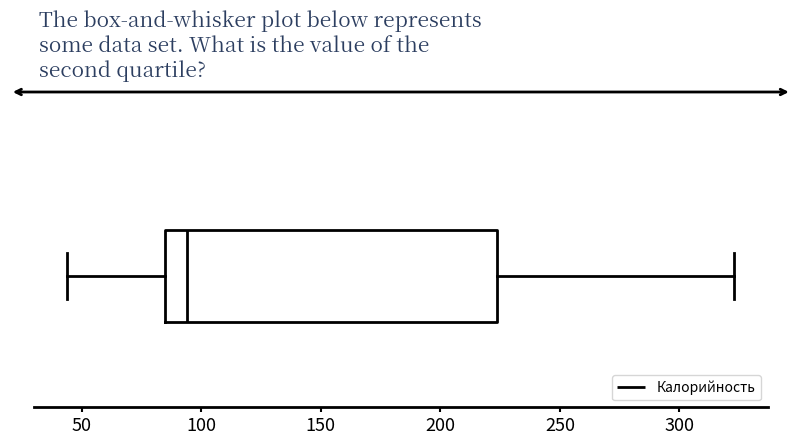

Transcribe this box plot: give where the median line is, the range the box spans, and where the two whiskers end, as read against the x-axis. The values are not printed on the chart, so give them approximately, as read against the axis.

median 95, box 85 to 225, whiskers 45 to 325